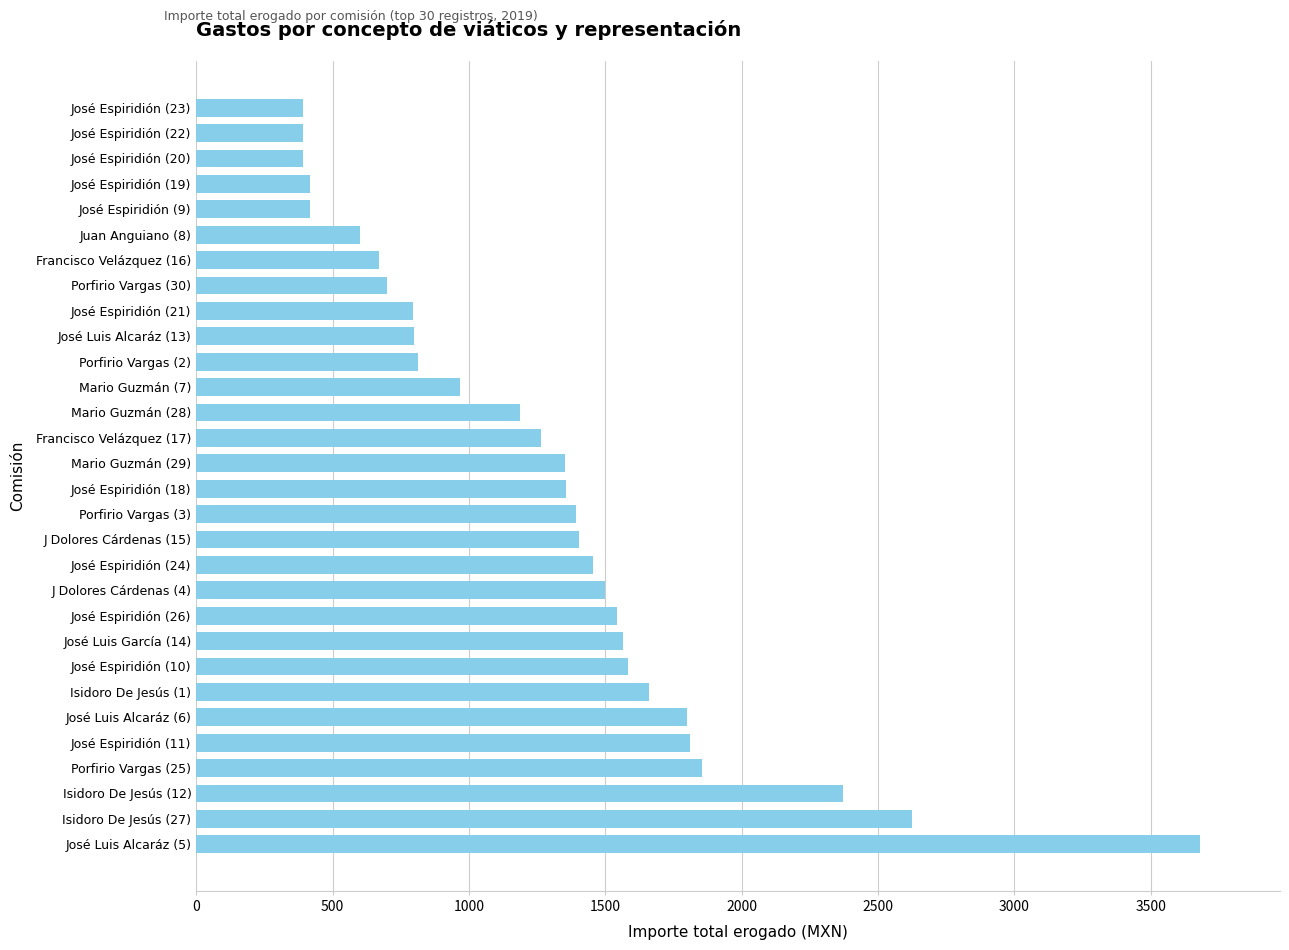

At which label is the value closest to 2035?

Porfirio Vargas (25)